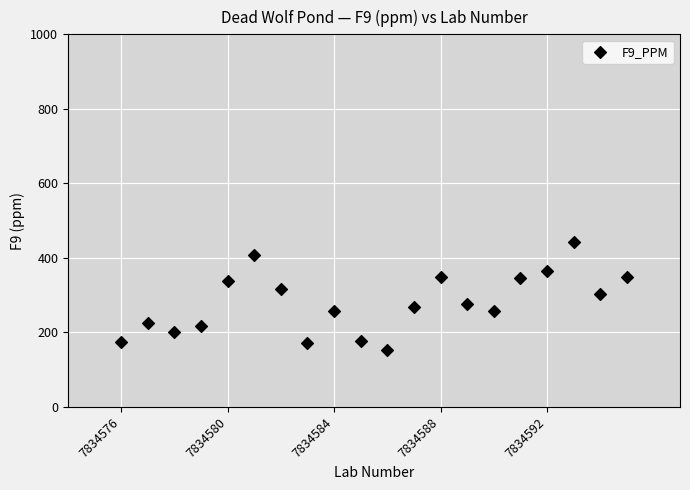

What is the range of Y values (max minus min)?

291